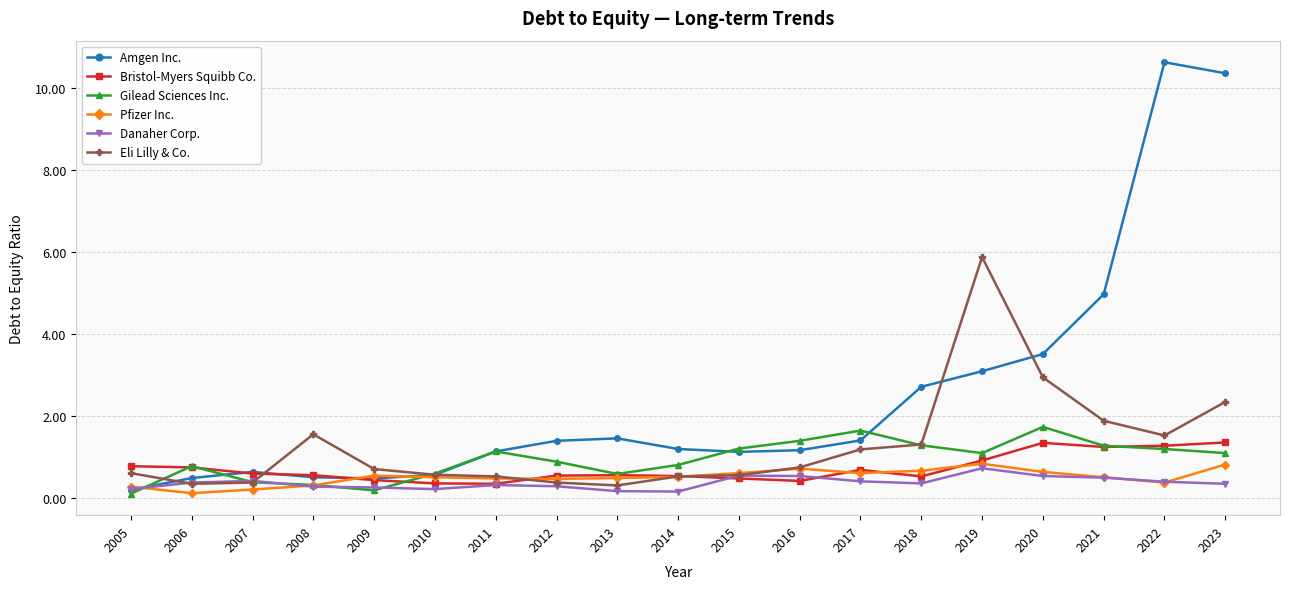

In Gilead Sciences Inc., how many points are lower than both neighbors (excluding endpoints)?

3